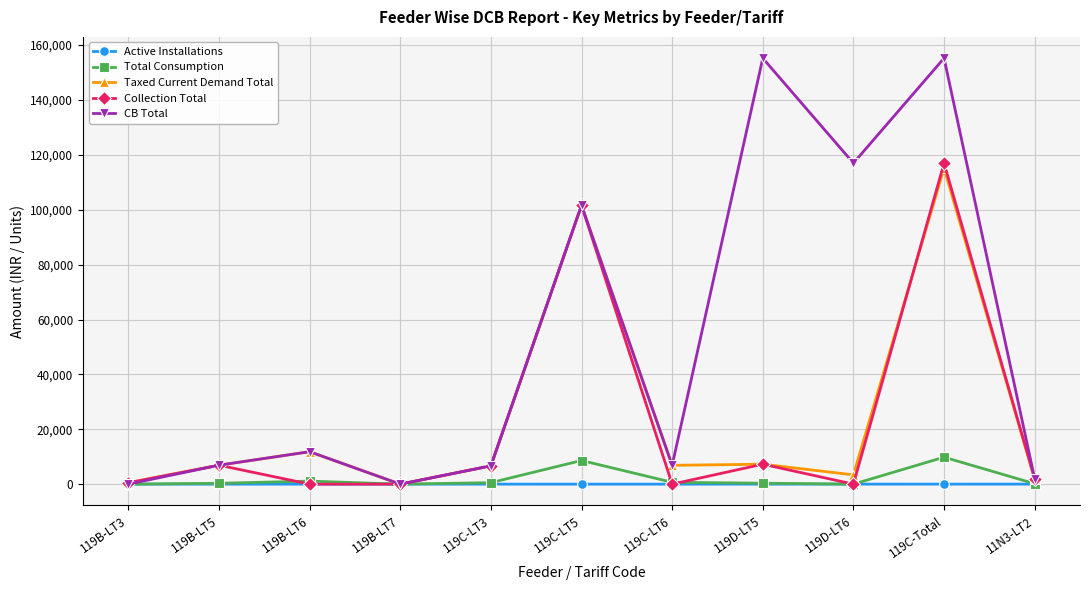

At which label does Taxed Current Demand Total first exceed 6860?

119B-LT5